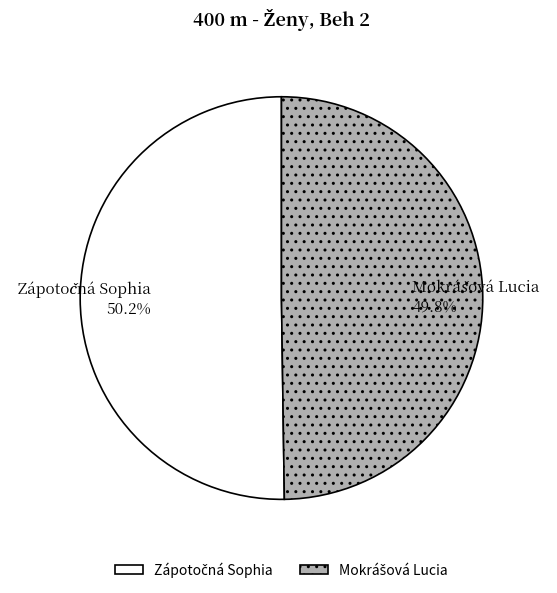

Is there any slice that represents more than half of the pie?

Yes